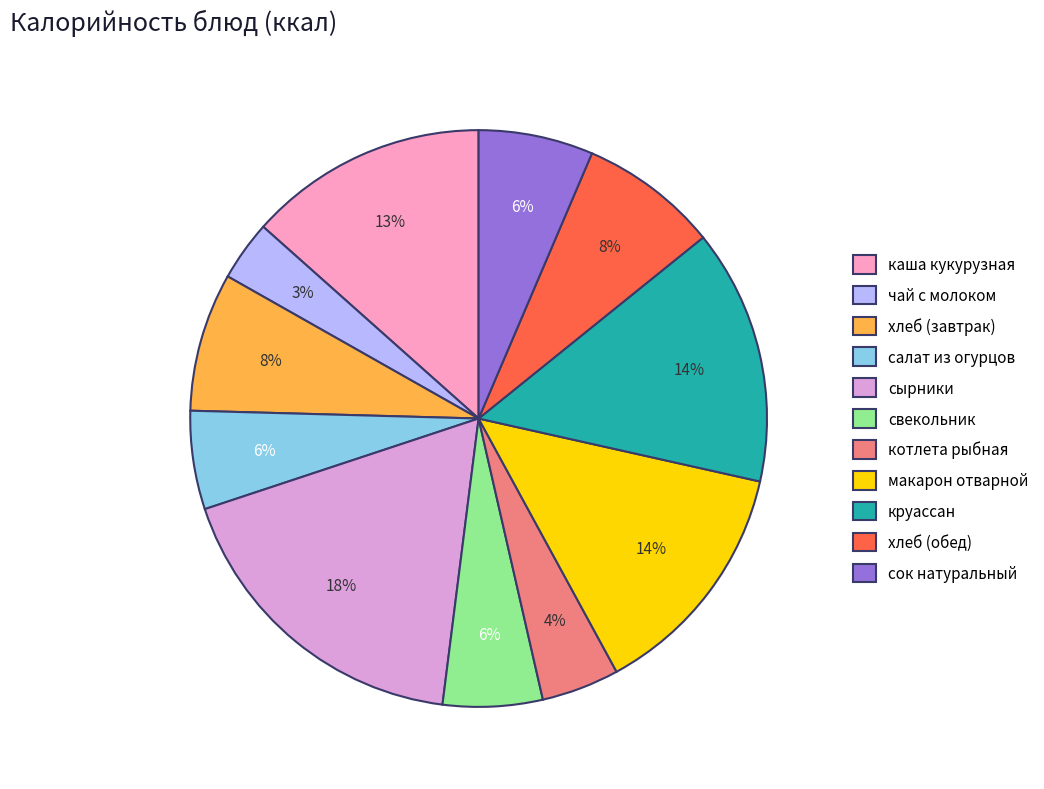

Which category has the smallest portion of the pie?

чай с молоком